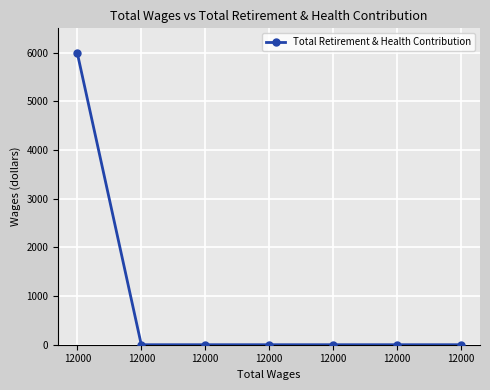

Reading left to right, extract all data points from this chart.

5985	0	0	0	0	0	0